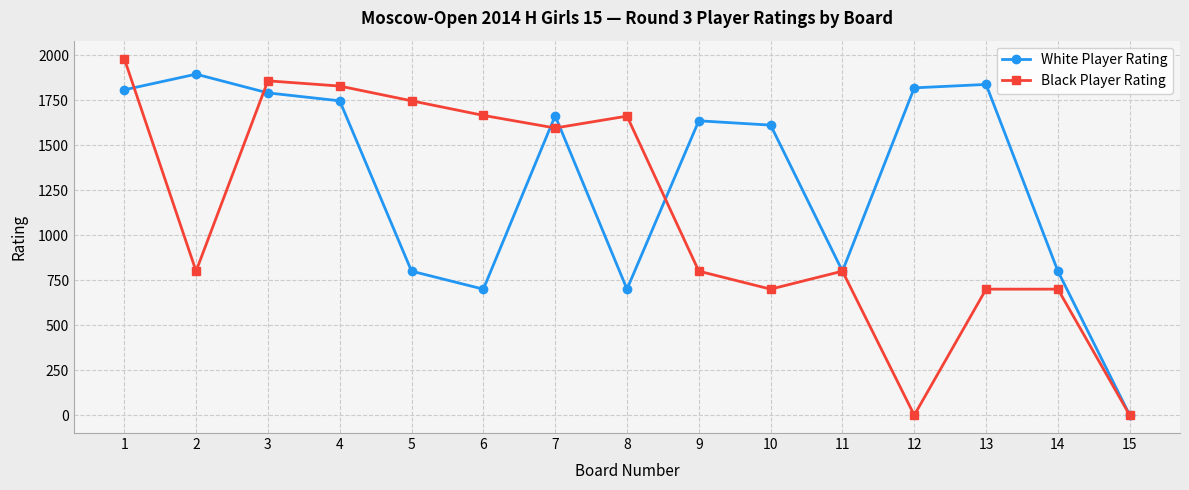

Which series has the largest total across all categories?

White Player Rating